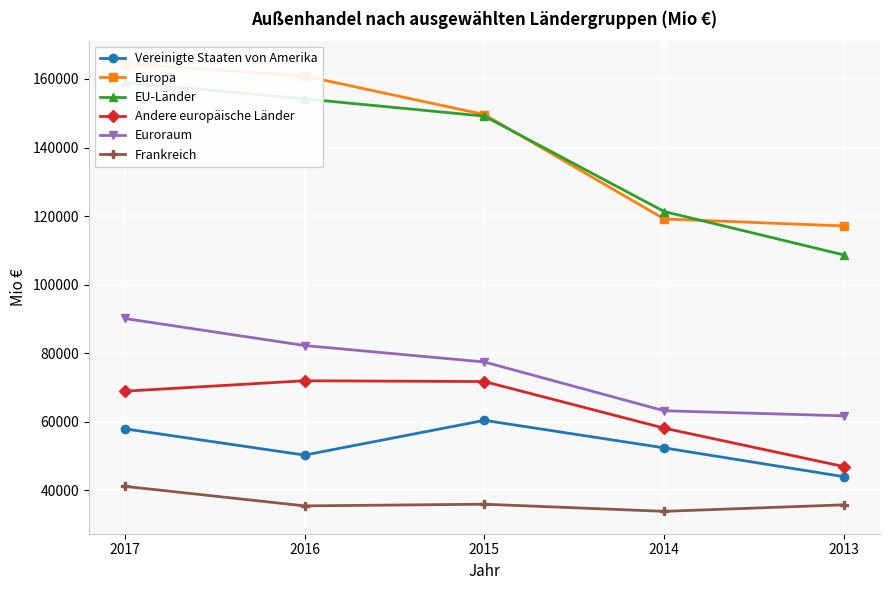

True or false: Frankreich and EU-Länder cross at least once.

False